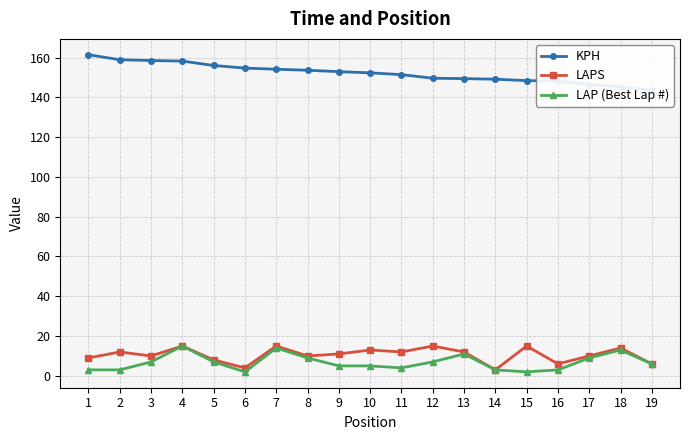

Where is LAPS nearest to the value 9?

1